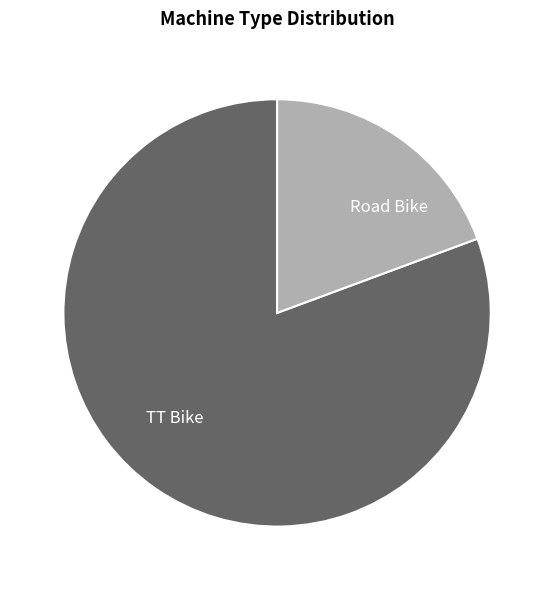

Which slice is the largest?

TT Bike